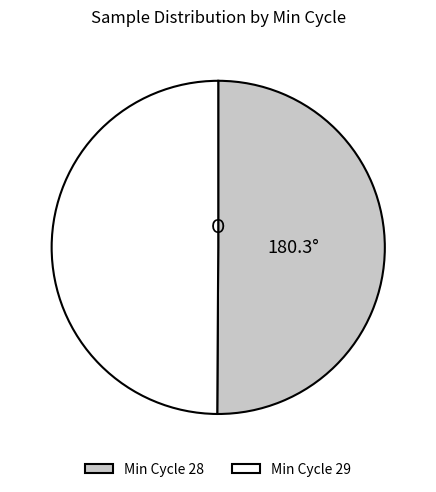

True or false: Min Cycle 28 accounts for 64% of the total.

False